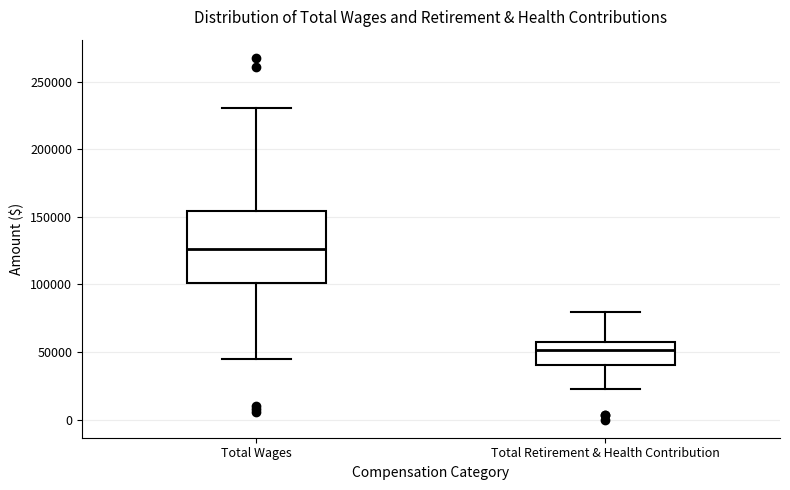

Reading left to right, read every box against the y-axis: the position of its median line, the range the box covers, and the ends of its whiskers. The values are not printed on the chart, so give them approximately, as read against the axis.

Total Wages: median 125000, box 100000 to 155000, whiskers 45000 to 230000
Total Retirement & Health Contribution: median 50000, box 40000 to 55000, whiskers 25000 to 80000